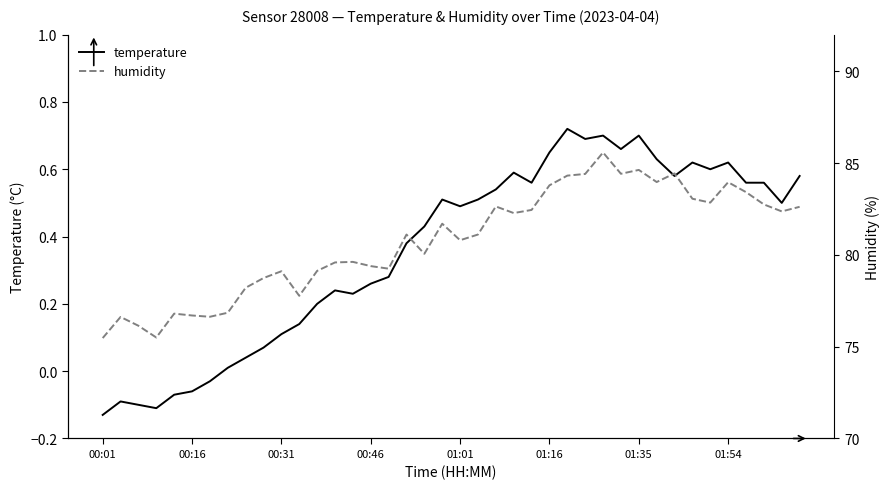

Rank the series by their average value, from lowest to highest.

temperature, humidity